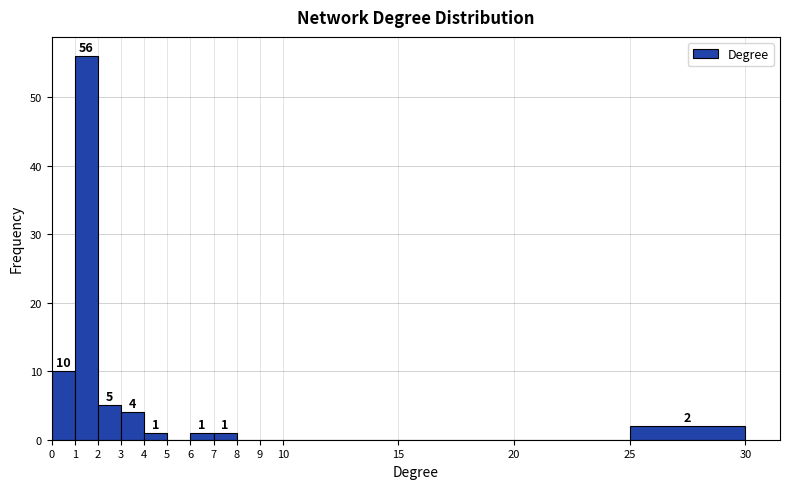

Over which range of the x-axis is the bar tallest?

1 to 2